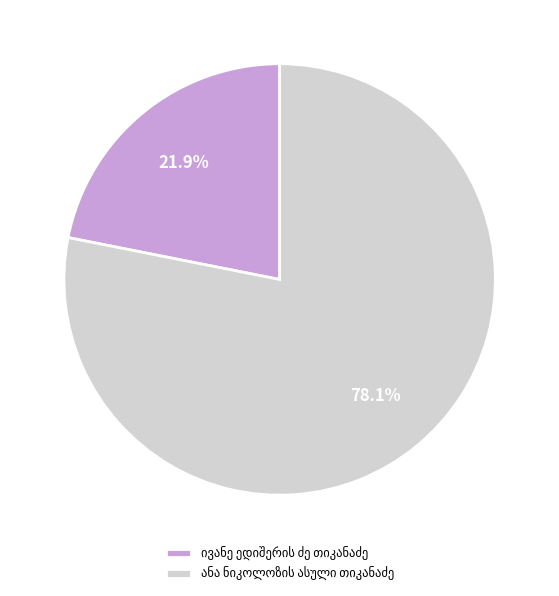

Does any single category account for the majority?

Yes